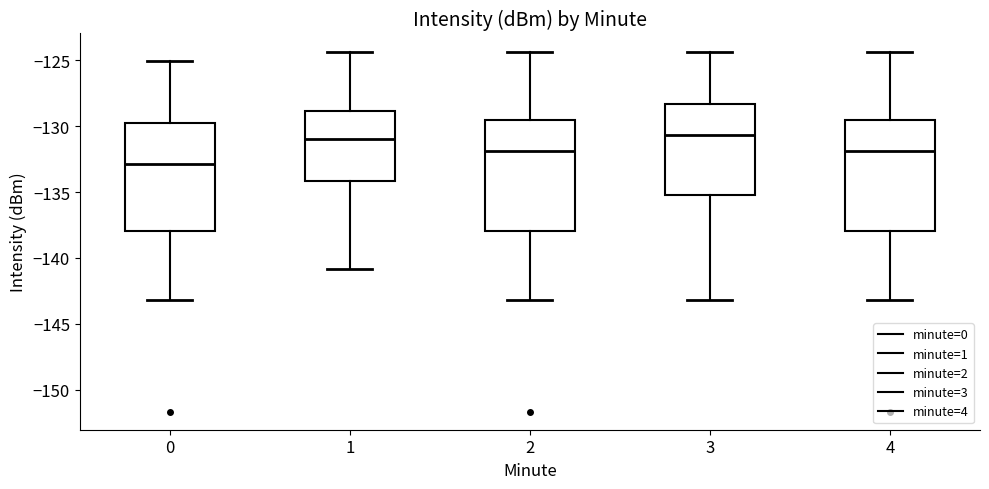

Reading left to right, read every box against the y-axis: the position of its median line, the range the box covers, and the ends of its whiskers. The values are not printed on the chart, so give them approximately, as read against the axis.

0: median -133.0, box -138.0 to -129.5, whiskers -143.0 to -125.0
1: median -131.0, box -134.0 to -129.0, whiskers -141.0 to -124.5
2: median -132.0, box -138.0 to -129.5, whiskers -143.0 to -124.5
3: median -130.5, box -135.0 to -128.5, whiskers -143.0 to -124.5
4: median -132.0, box -138.0 to -129.5, whiskers -143.0 to -124.5